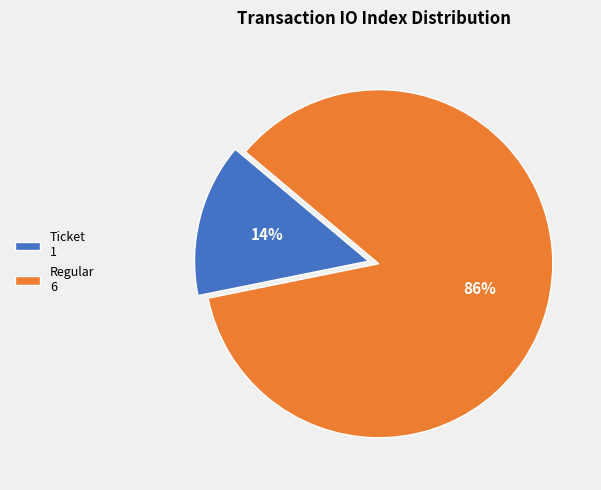

Between Ticket 1 and Regular 6, which is larger?

Regular 6